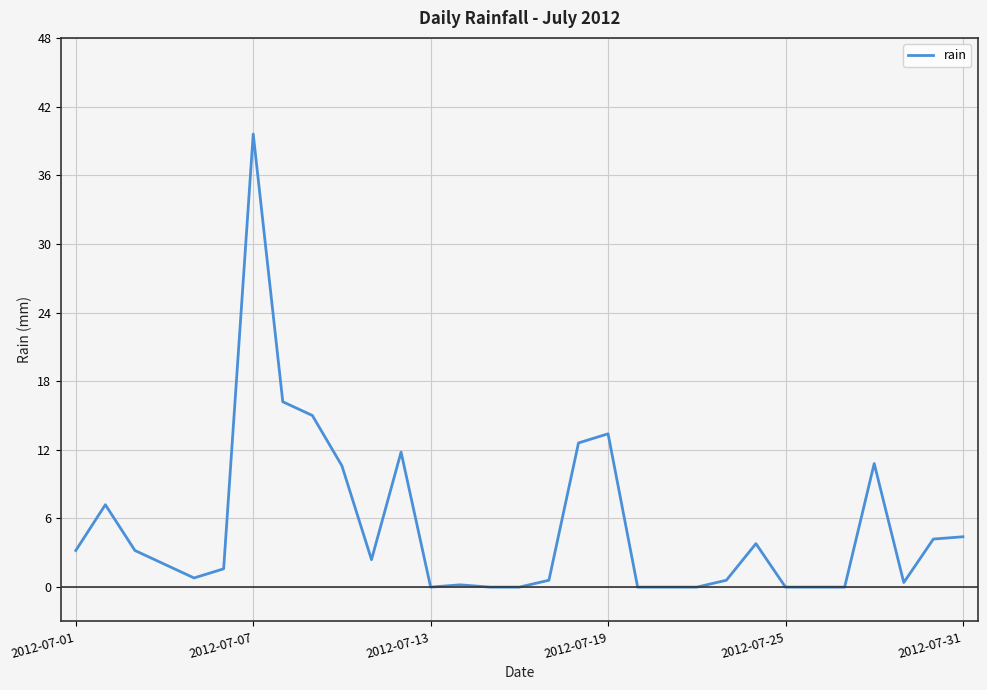

What is the greatest value displayed?

39.6